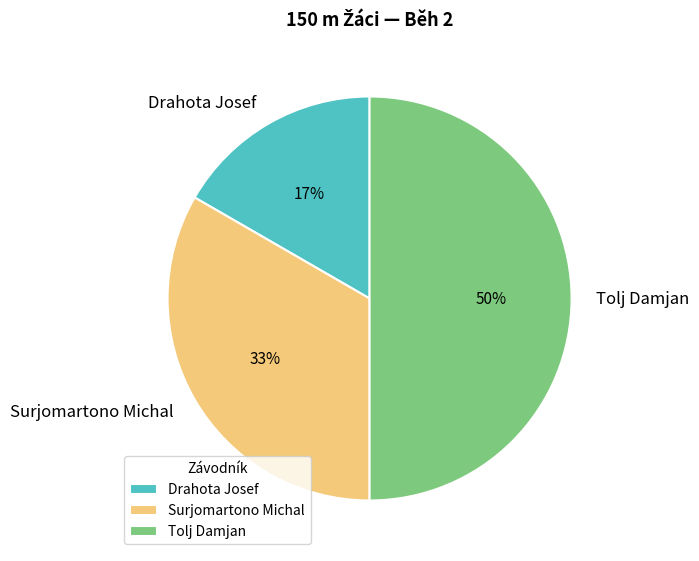

Which slice is the largest?

Tolj Damjan